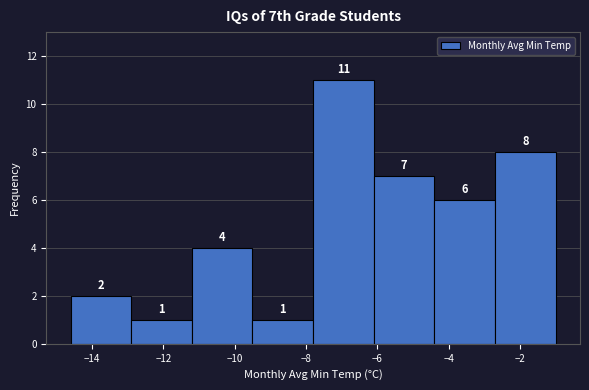

Reading left to right, transcribe this chart: for each bar, give the range it covers on the x-axis and its height. The bar edges are not printed on the chart, so give them approximately, as read against the axis.

-14.6 to -12.8: 2
-12.8 to -11.2: 1
-11.2 to -9.4: 4
-9.4 to -7.8: 1
-7.8 to -6.0: 11
-6.0 to -4.4: 7
-4.4 to -2.6: 6
-2.6 to -1.0: 8